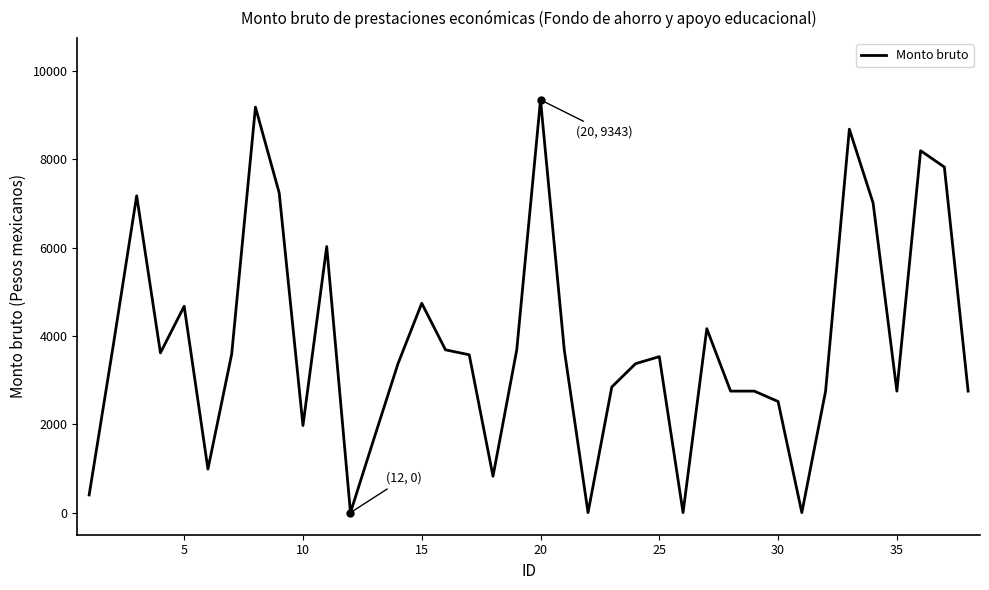

What is the difference between the maximum and minimum values?

9342.5